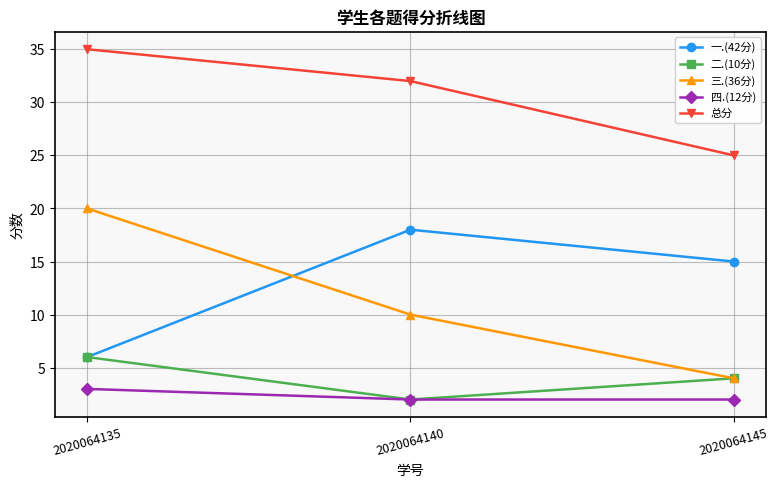

At which label does 一.(42分) reach its peak?

2020064140